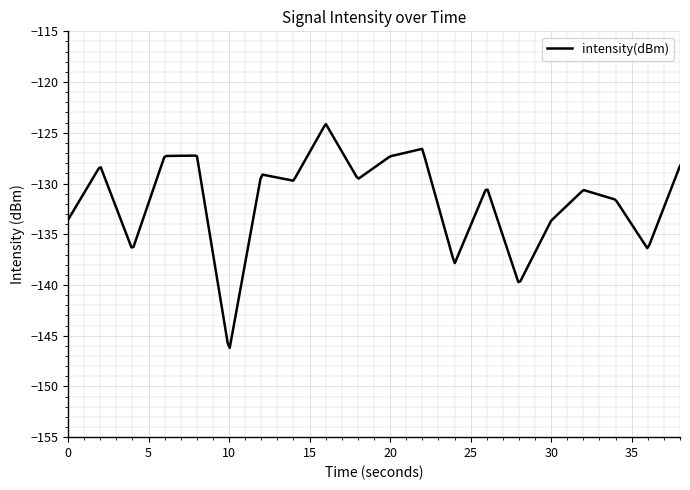

What is the difference between the maximum and second lowest values?

21.6